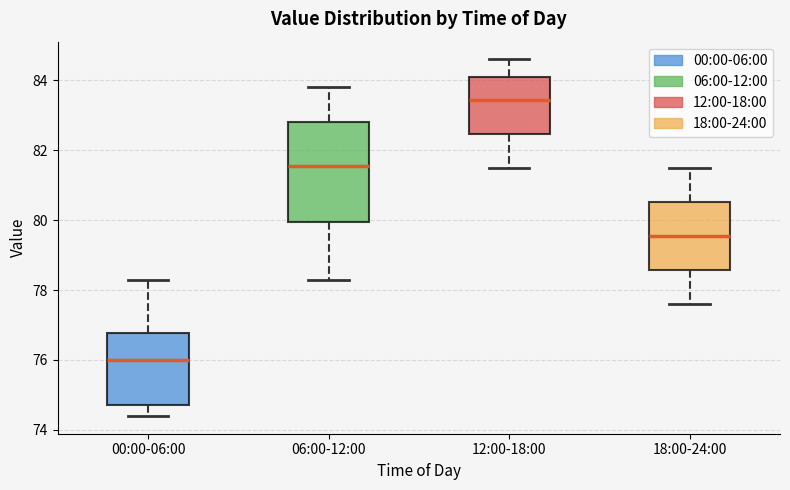

Reading left to right, transcribe this box plot: for each box, give where its median line is, the range the box spans, and where its two whiskers end, as read against the y-axis. The values are not printed on the chart, so give them approximately, as read against the axis.

00:00-06:00: median 76.0, box 74.8 to 76.8, whiskers 74.4 to 78.4
06:00-12:00: median 81.6, box 80.0 to 82.8, whiskers 78.4 to 83.8
12:00-18:00: median 83.4, box 82.4 to 84.2, whiskers 81.6 to 84.6
18:00-24:00: median 79.6, box 78.6 to 80.6, whiskers 77.6 to 81.6